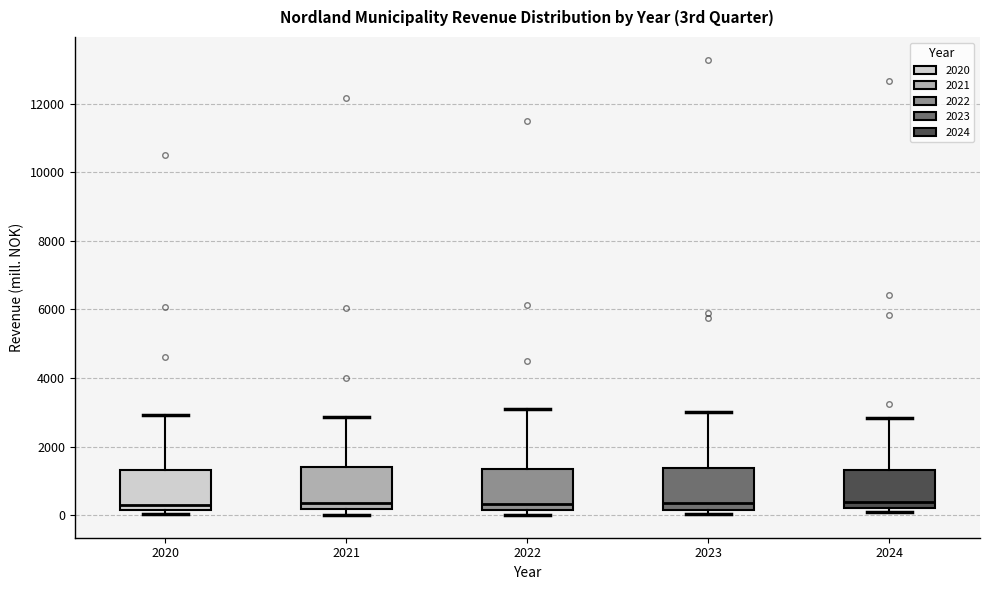

Reading left to right, transcribe this box plot: for each box, give where its median line is, the range the box spans, and where its two whiskers end, as read against the y-axis. The values are not printed on the chart, so give them approximately, as read against the axis.

2020: median 400, box 200 to 1400, whiskers 0 to 3000
2021: median 400, box 200 to 1400, whiskers 0 to 2800
2022: median 400, box 200 to 1400, whiskers 0 to 3000
2023: median 400, box 200 to 1400, whiskers 0 to 3000
2024: median 400, box 200 to 1400, whiskers 0 to 2800